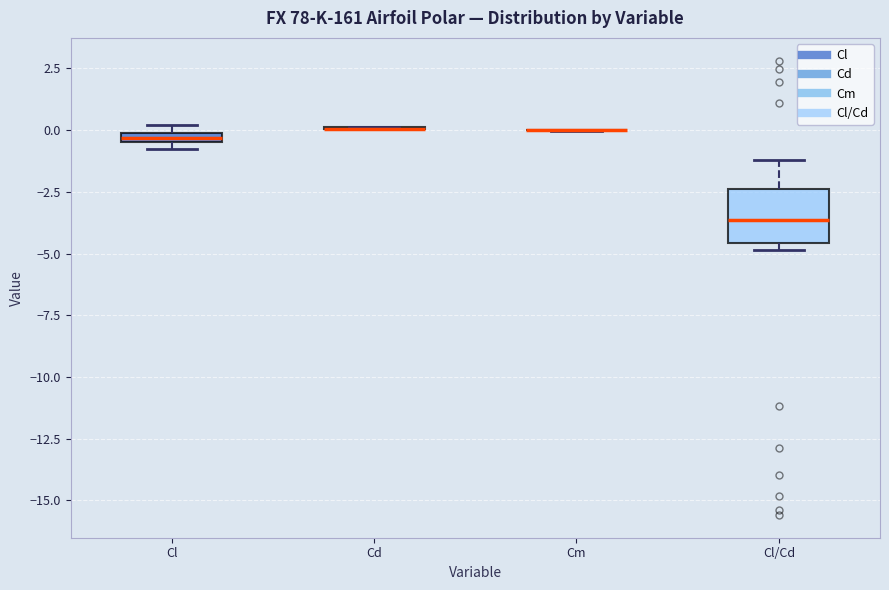

Comparing the boxes themselves (not the whiskers), which one is the tallest?

Cl/Cd